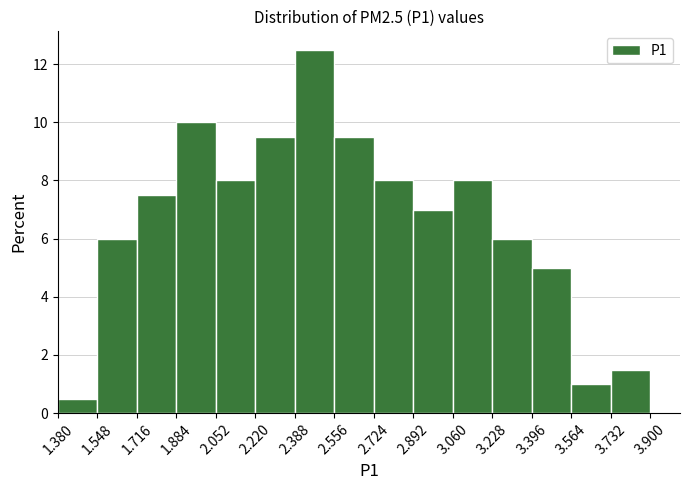

Reading left to right, list every bar in this chart as the range it spans on the x-axis followed by its height. The values are not printed on the chart, so give them approximately, as read against the axis.

1.380 to 1.548: 0.6
1.548 to 1.716: 6.0
1.716 to 1.884: 7.6
1.884 to 2.052: 10.0
2.052 to 2.220: 8.0
2.220 to 2.388: 9.6
2.388 to 2.556: 12.6
2.556 to 2.724: 9.6
2.724 to 2.892: 8.0
2.892 to 3.060: 7.0
3.060 to 3.228: 8.0
3.228 to 3.396: 6.0
3.396 to 3.564: 5.0
3.564 to 3.732: 1.0
3.732 to 3.900: 1.6